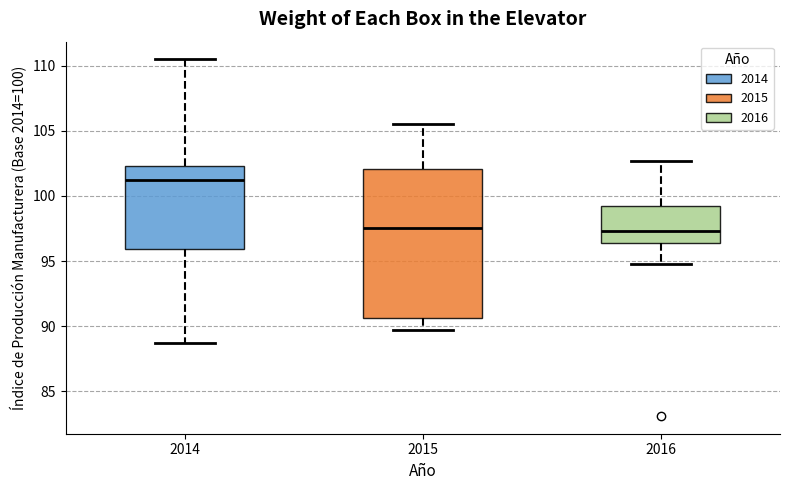

Where is the upper edge of the box at x = 2016 on the y-axis? The values are not printed on the chart, so give them approximately, as read against the axis.

99.0